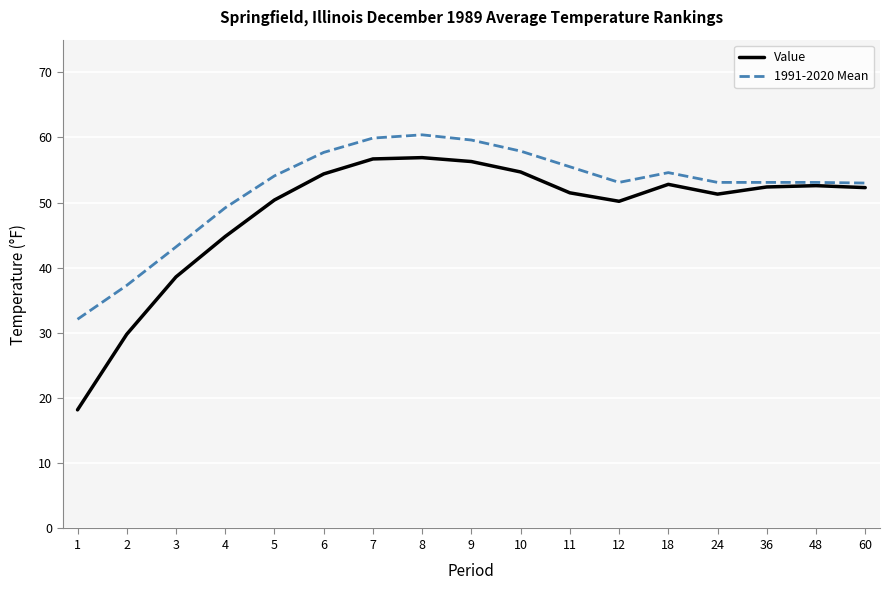

Does the chart have visible grid lines?

Yes